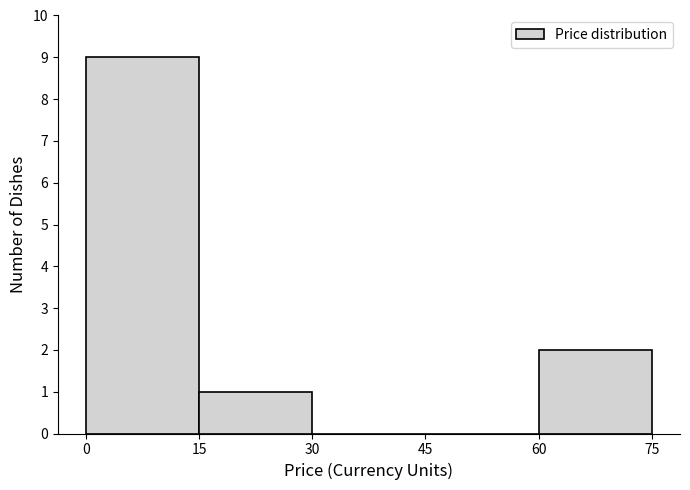

What is the height of the bar covering 0 to 15 on the x-axis? The values are not printed on the chart, so give them approximately, as read against the axis.

9